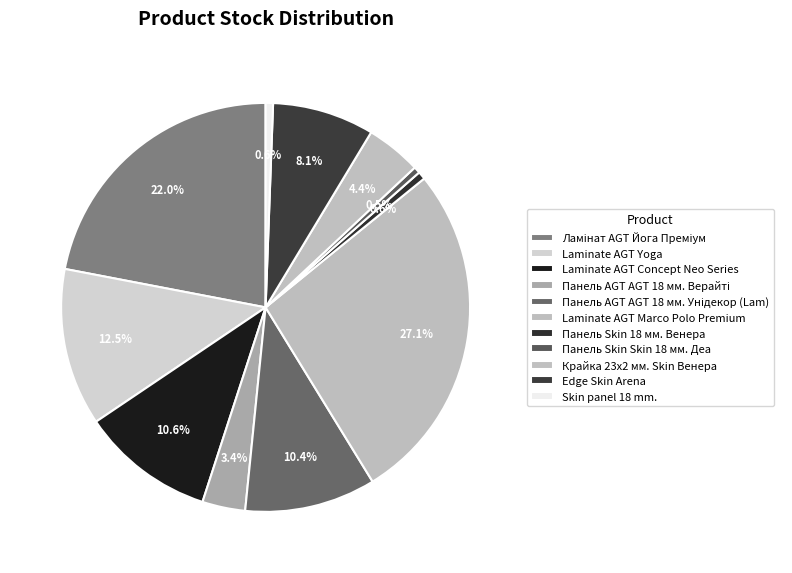

True or false: Laminate AGT Yoga accounts for 12% of the total.

True